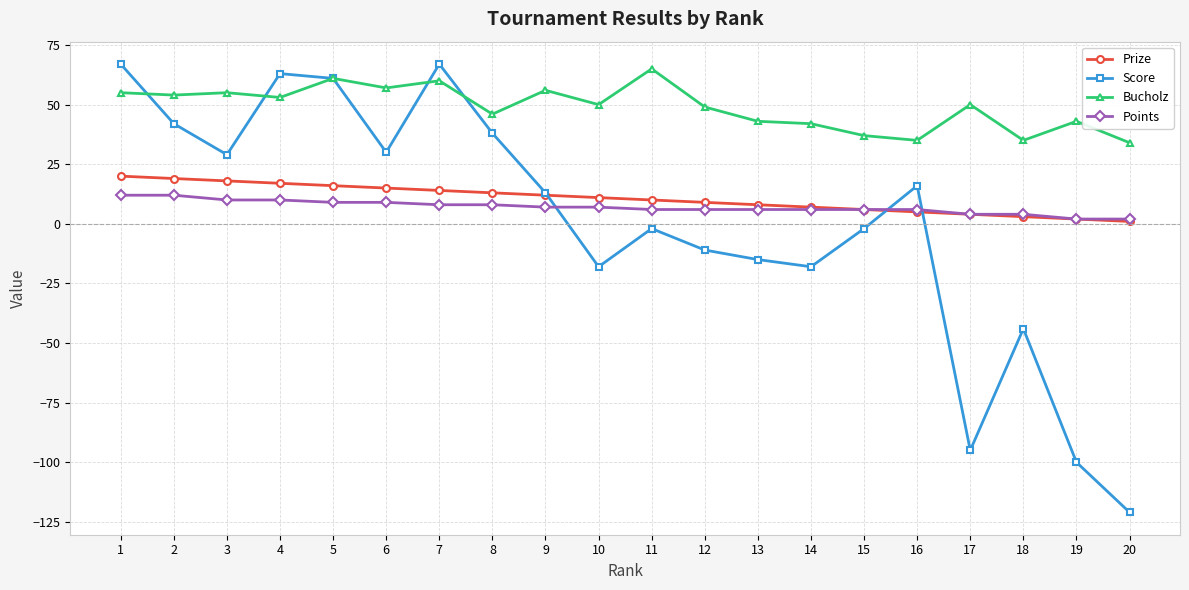

What is the maximum value for Score?

67